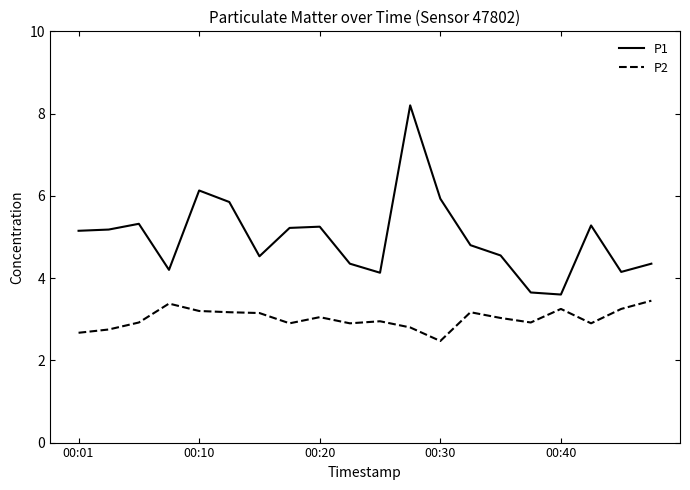

Which series has the largest range (max minus min)?

P1